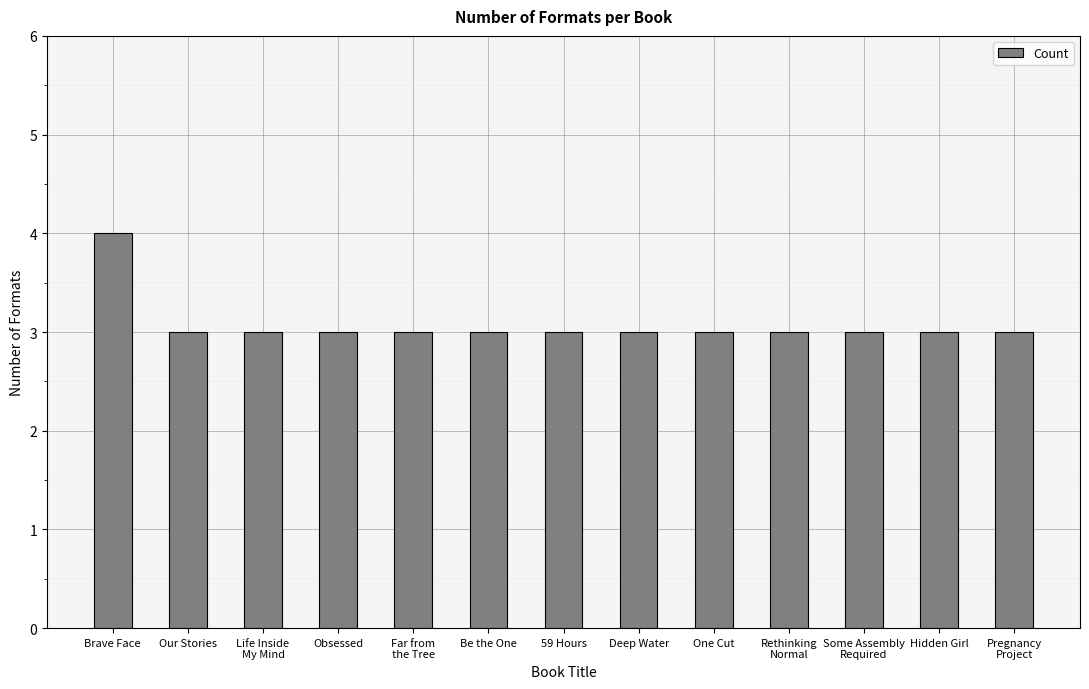

What is the approximate value at 59 Hours?

3